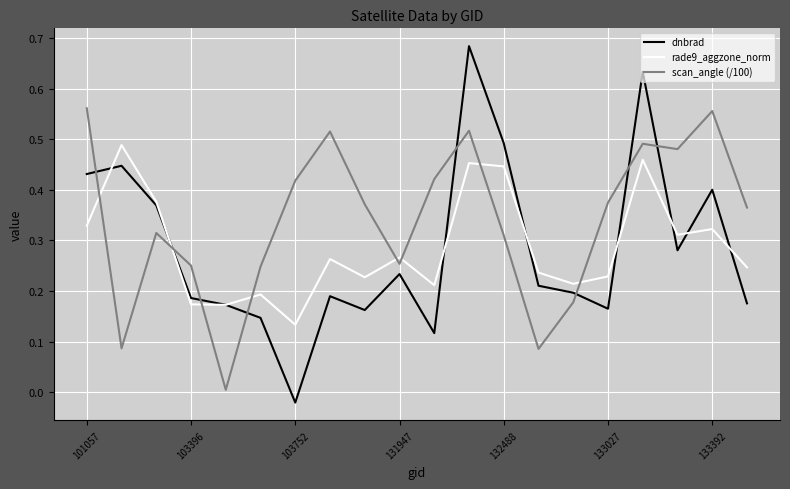

Rank the series by their maximum value, from lowest to highest.

rade9_aggzone_norm, scan_angle (/100), dnbrad